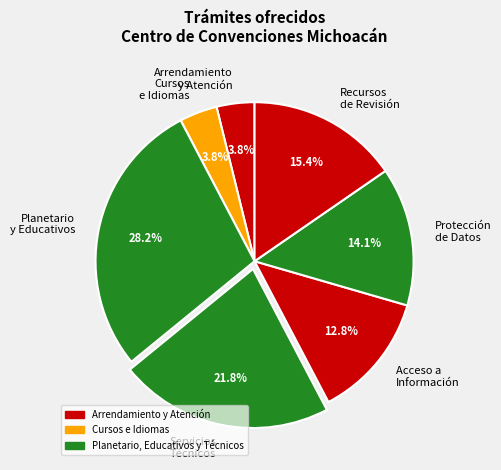

To the nearest percent, what is the difference between the largest and smallest slice percentages?

24%